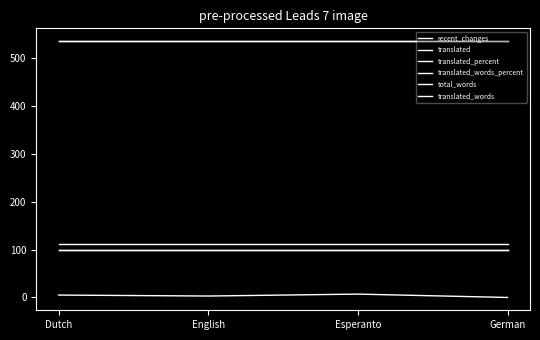

True or false: translated_words and translated_words_percent cross at least once.

False